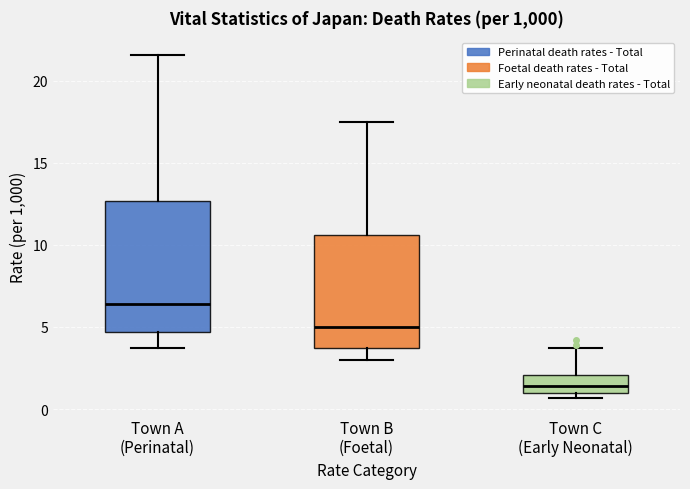

Comparing the boxes themselves (not the whiskers), which one is the tallest?

Town A (Perinatal)